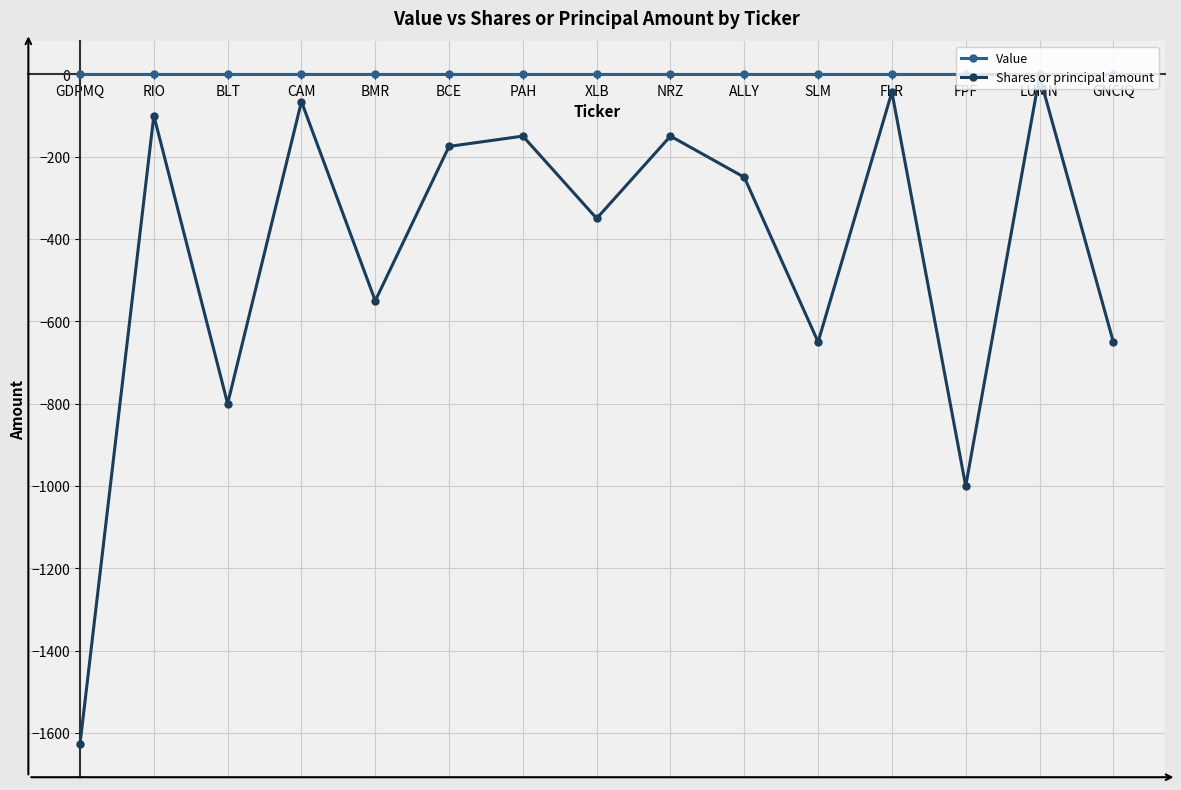

Reading left to right, what are all the values shown in this chart?

Value: 0	0	0	0	0	0	0	0	0	0	0	0	0	0	0
Shares or principal amount: -1626	-100	-800	-66	-550	-175	-150	-350	-150	-250	-650	-43	-1000	-4	-650